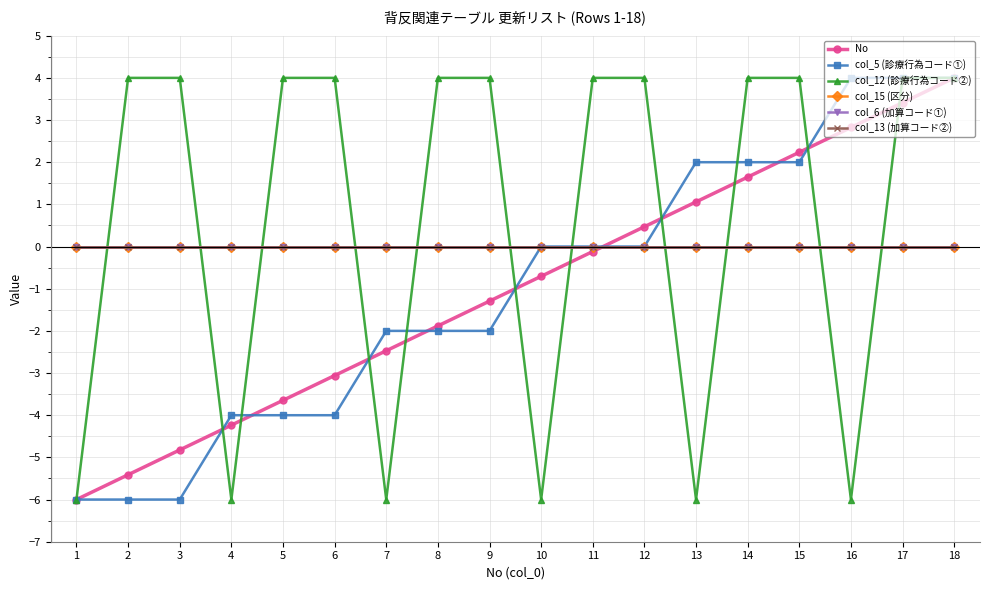

Is this an area chart (filled region under the line)?

No